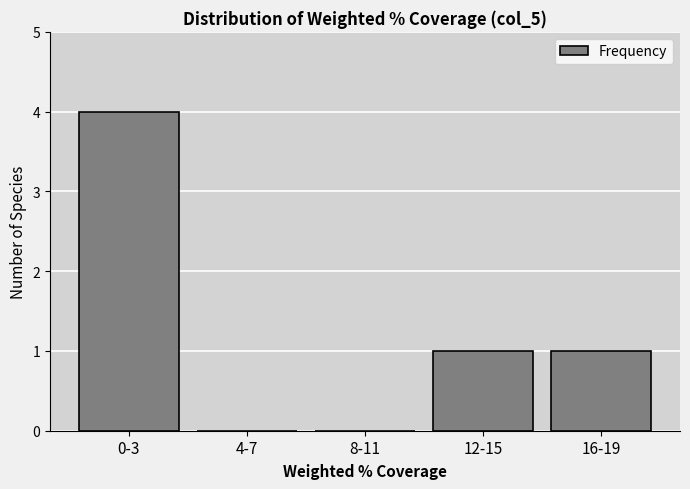

Reading right to left, extract all data points from this chart.

16-19=1	12-15=1	8-11=0	4-7=0	0-3=4